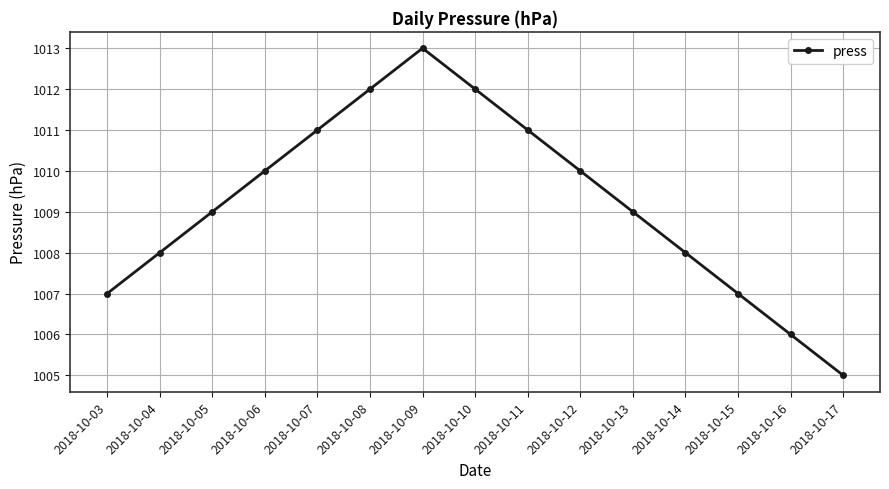

What is the value of the 3rd point from the left?

1009